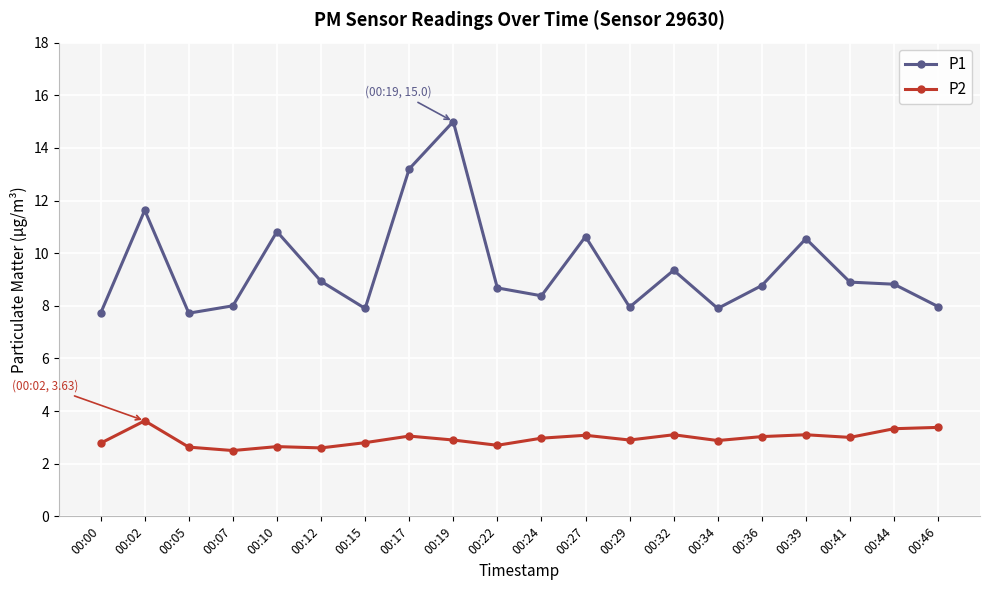

In P1, how many points are lower than both neighbors (excluding endpoints)?

5